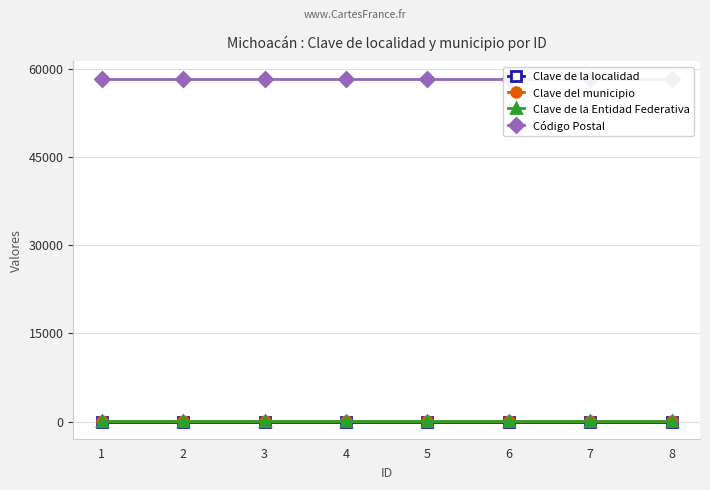

What is the sum of all Clave de la localidad values?

8